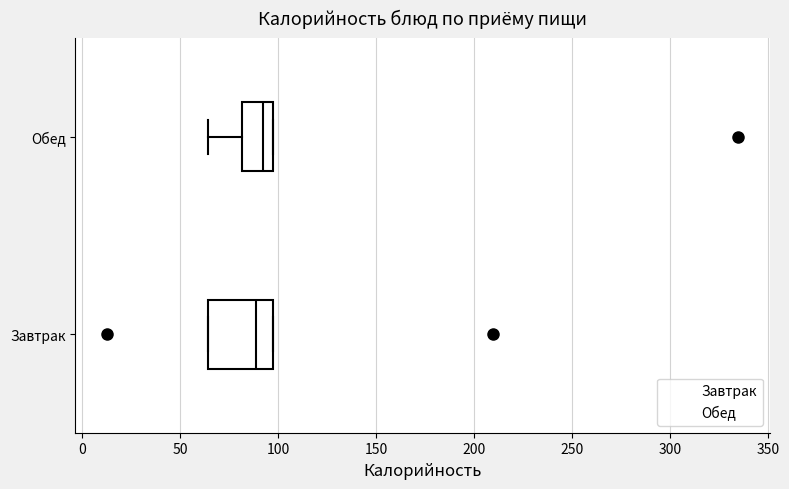

Reading bottom to top, transcribe this box plot: for each box, give where its median line is, the range the box spans, and where its two whiskers end, as read against the x-axis. The values are not printed on the chart, so give them approximately, as read against the axis.

Завтрак: median 90, box 65 to 100, whiskers 65 to 100
Обед: median 90, box 80 to 100, whiskers 65 to 100